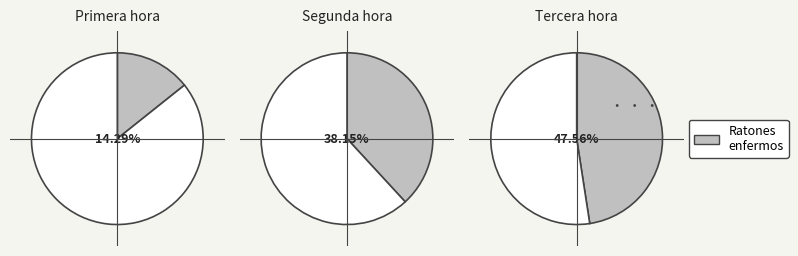

The 3 slice represents 17% of the pie. True or false?

False